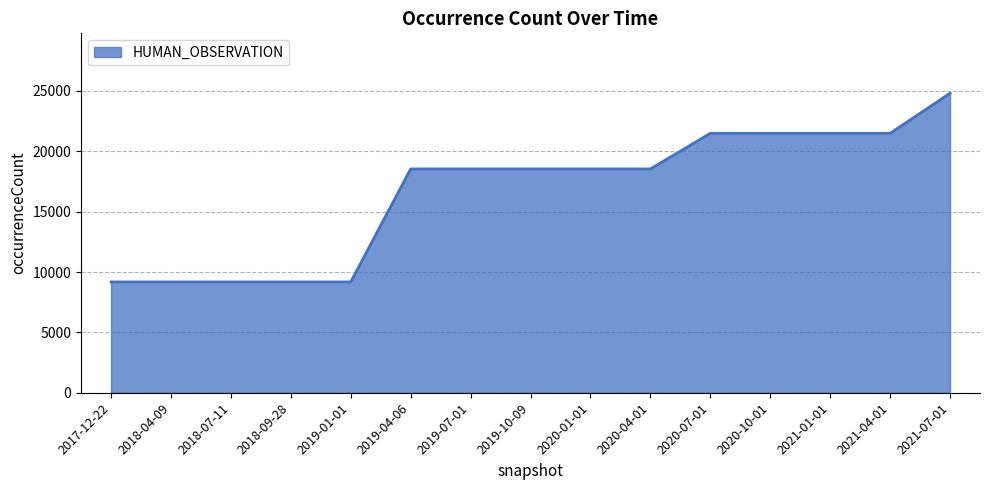

How many categories are shown in the chart?

15